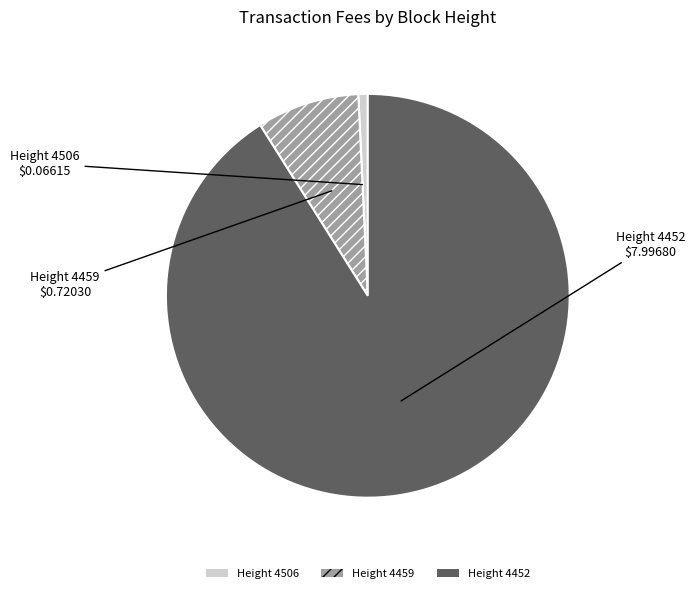

Rank the categories by value from lowest to highest.

Height 4506, Height 4459, Height 4452